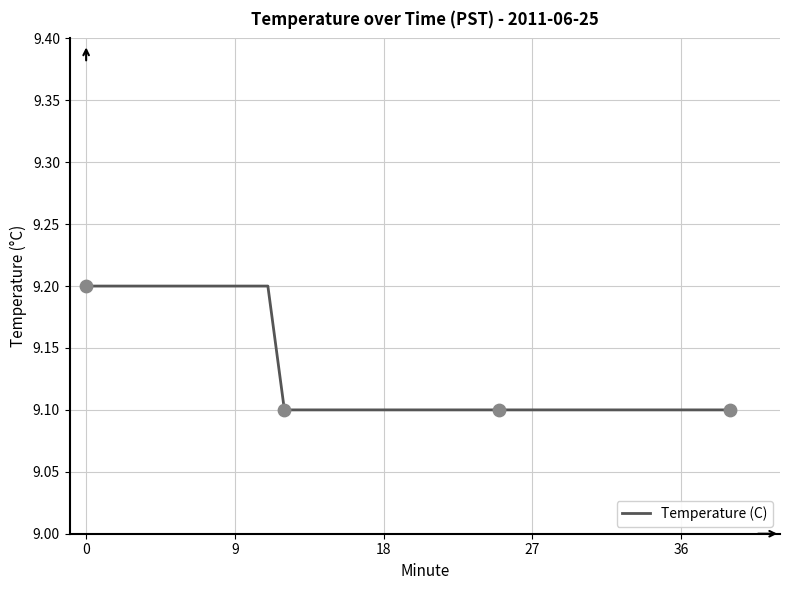

What is the smallest value displayed?

9.1